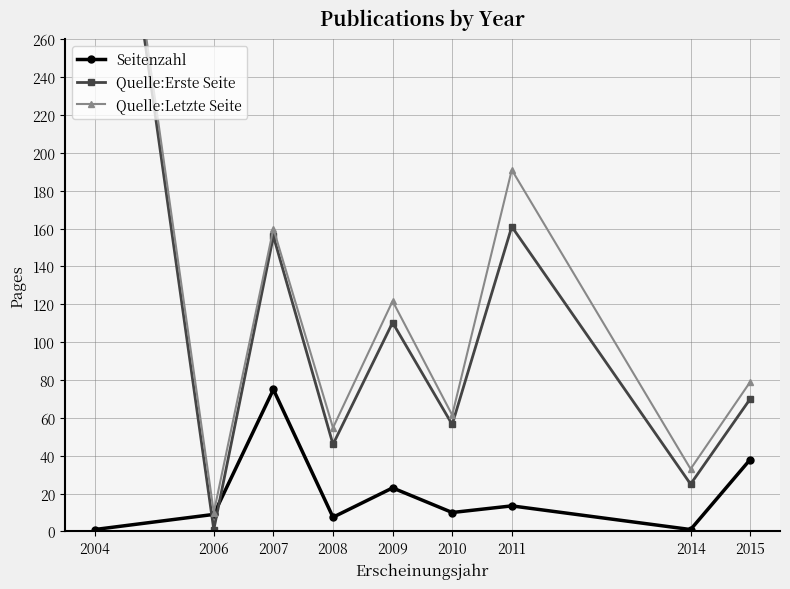

Which series has the largest total across all categories?

Quelle:Letzte Seite